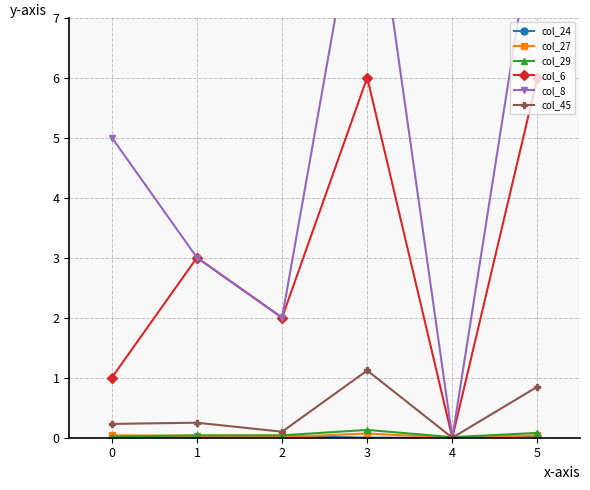

Which series has the largest total across all categories?

col_8